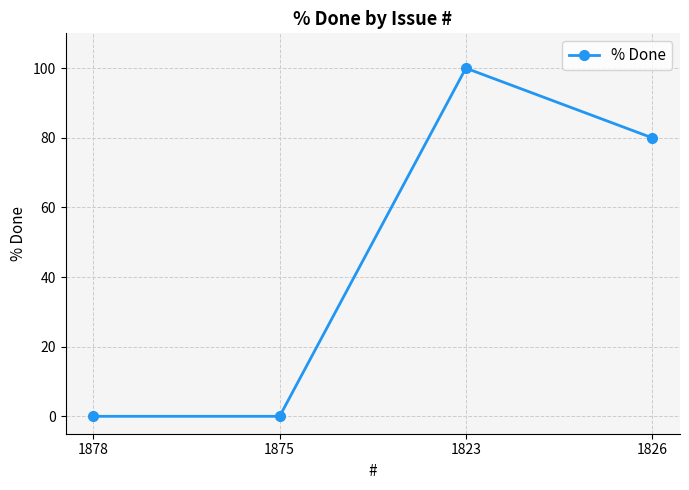

At which category does the chart reach its peak across all series?

1823